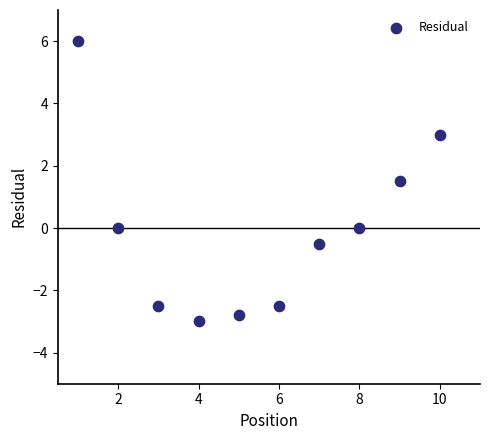

What is the average X value?

5.5